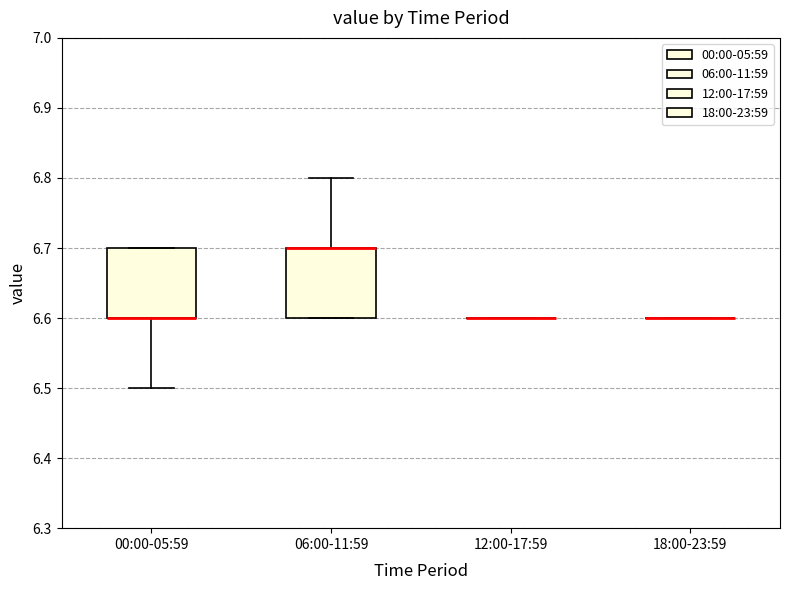

Reading left to right, read every box against the y-axis: the position of its median line, the range the box covers, and the ends of its whiskers. The values are not printed on the chart, so give them approximately, as read against the axis.

00:00-05:59: median 6.6 (drawn on the box's lower edge), box 6.6 to 6.7, whiskers 6.5 to 6.7
06:00-11:59: median 6.7 (drawn on the box's upper edge), box 6.6 to 6.7, whiskers 6.6 to 6.8
12:00-17:59: box collapsed to a line at 6.6, whiskers 6.6 to 6.6
18:00-23:59: box collapsed to a line at 6.6, whiskers 6.6 to 6.6